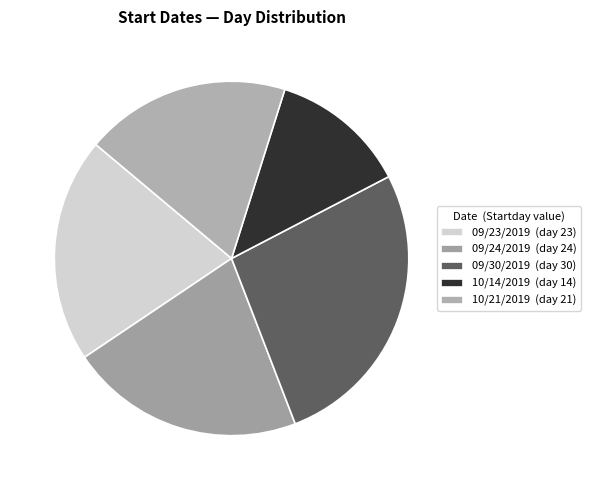

What percentage is the 09/30/2019 slice, to the nearest percent?

27%